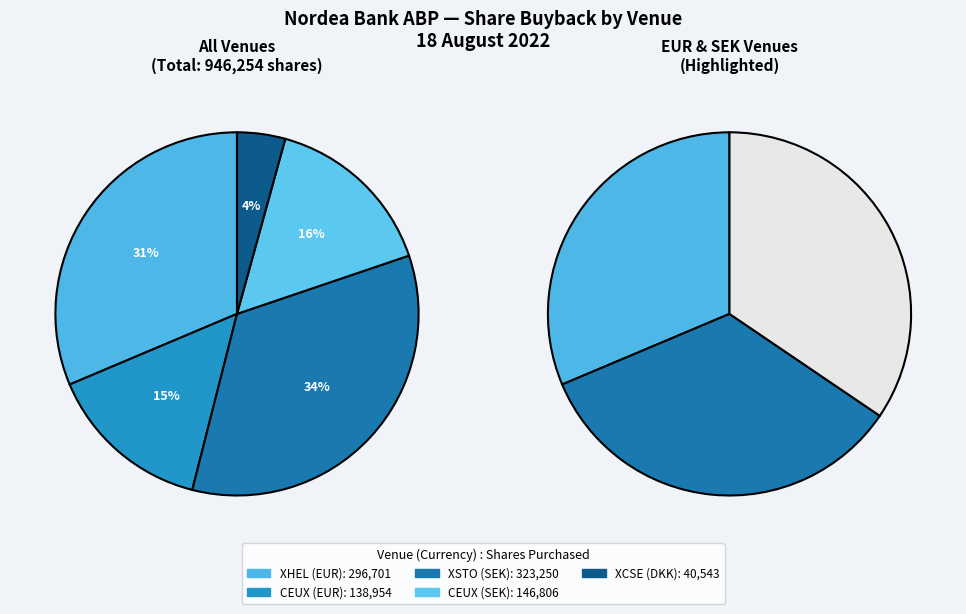

Which category has the biggest portion of the pie?

XSTO